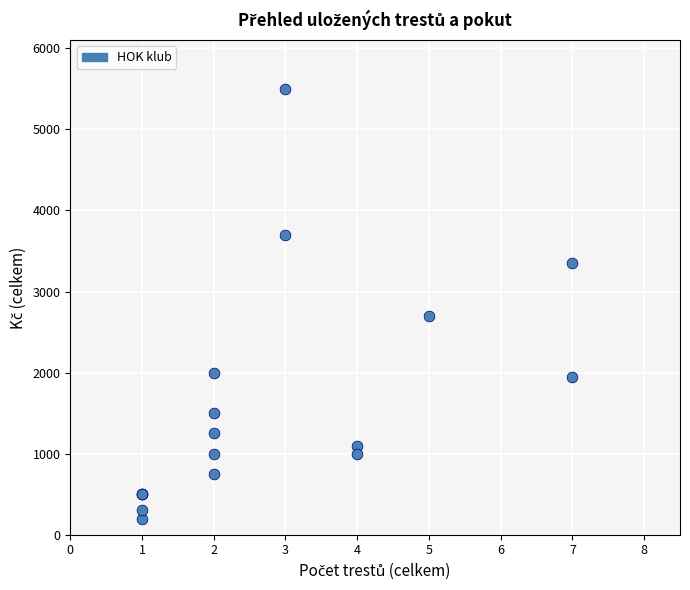

What Y value in the scatter plot is closest to 2850?

2700